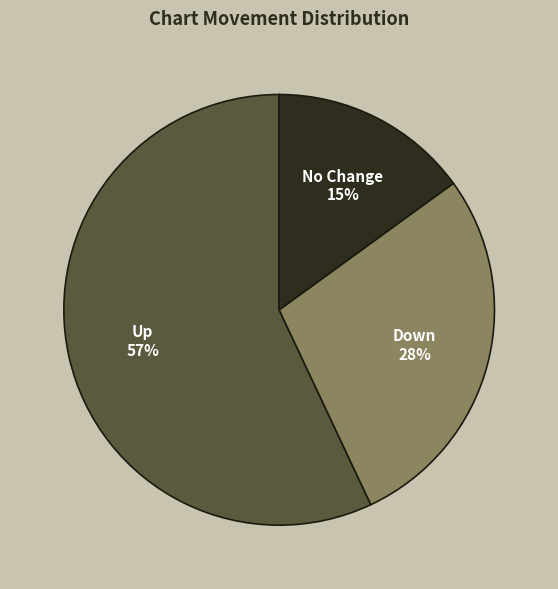

Is there a majority slice in this chart?

Yes